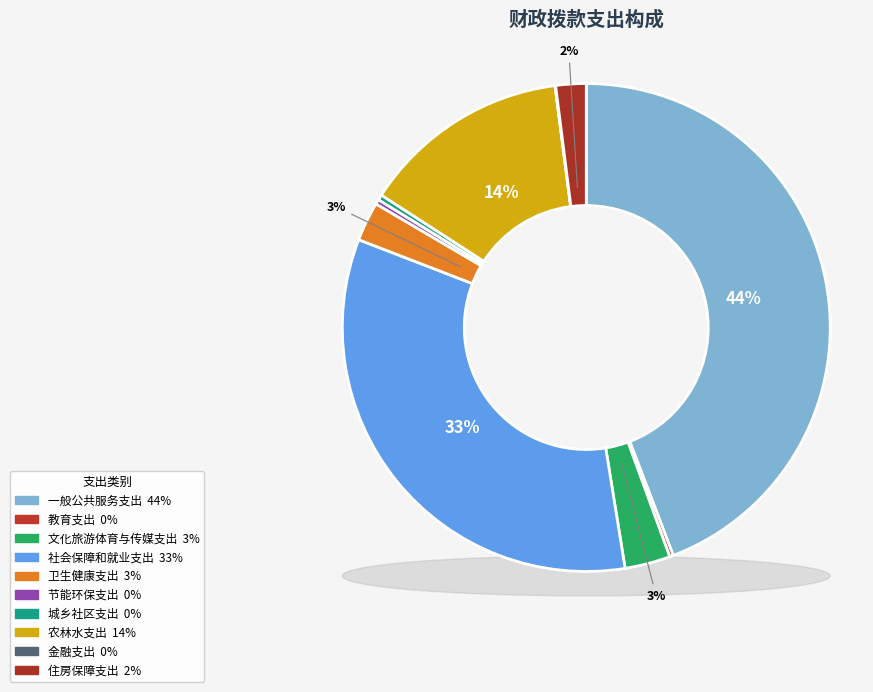

What is the change in value from 农林水支出 to 金融支出?

-349.5